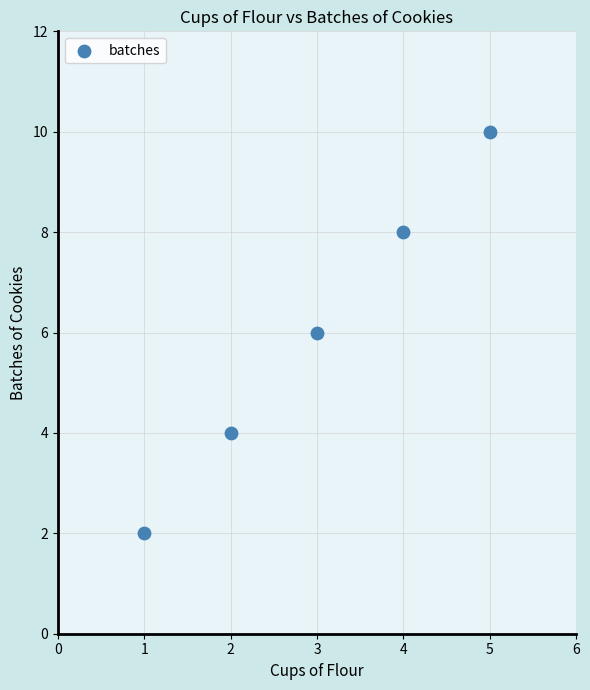

What is the average X value?

3